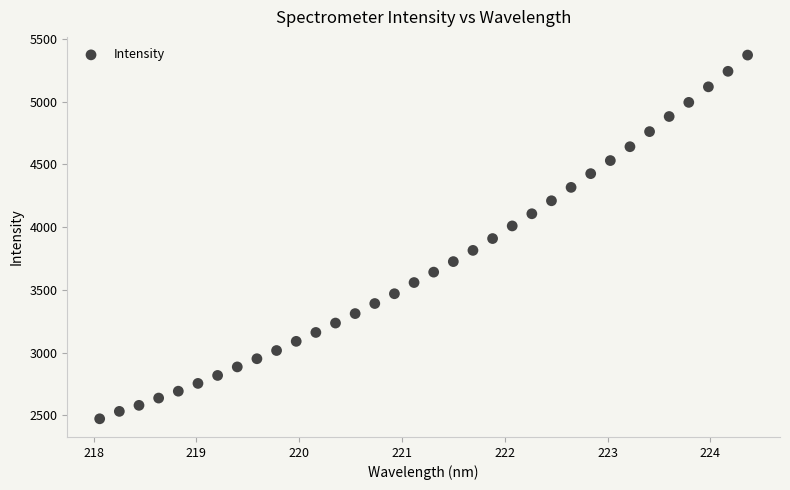

What is the range of X values (max minus min)?

6.3